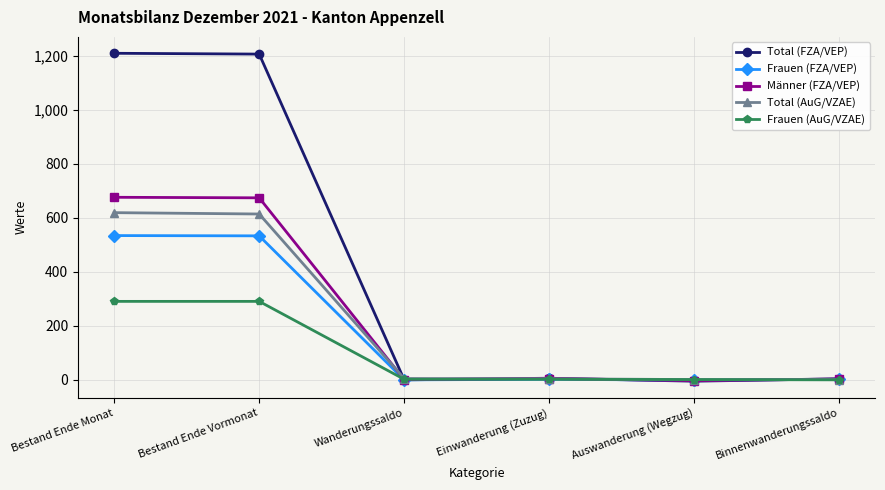

What is the sum of the Total (FZA/VEP) values at Binnenwanderungssaldo and Einwanderung (Zuzug)?

8